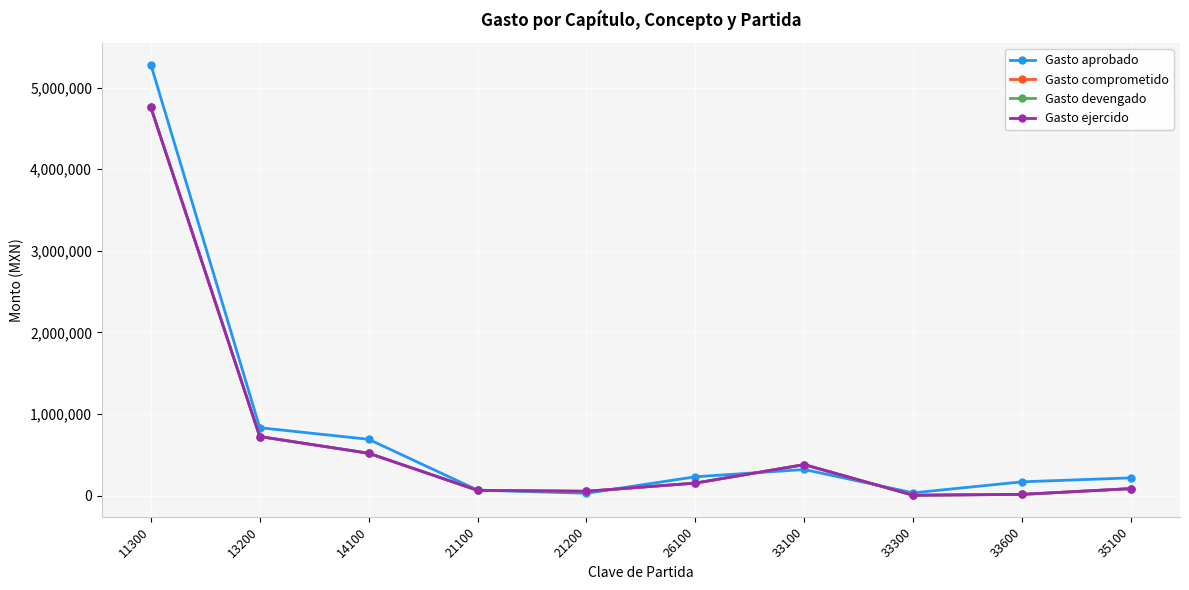

True or false: Gasto aprobado has more than 0 points higher than both neighbors.

True